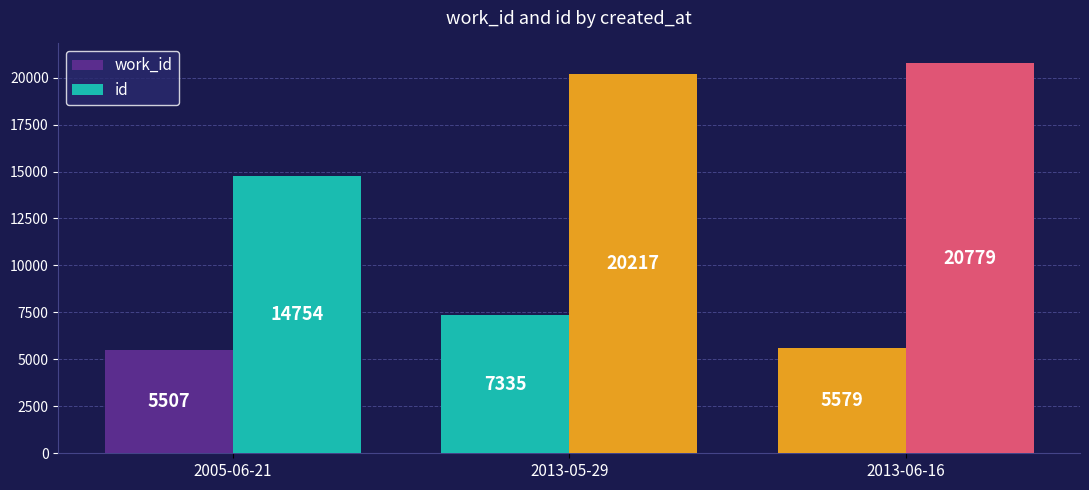

How many series are shown in this chart?

2